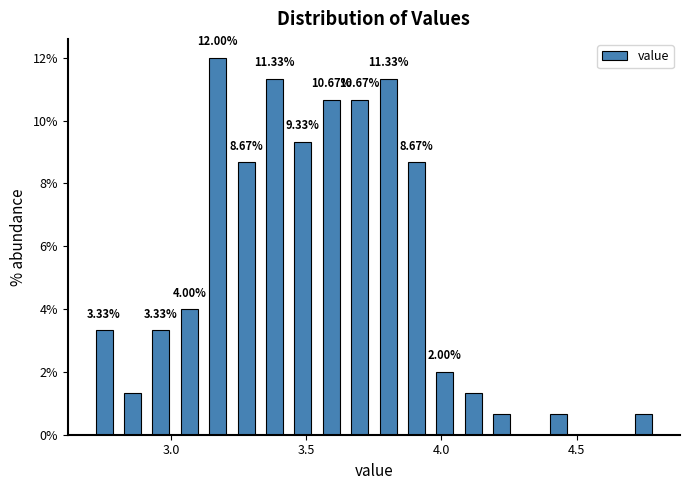

Around what value on the x-axis is the tallest bar? Give the approximate position of its centre, as read against the axis.

3.15